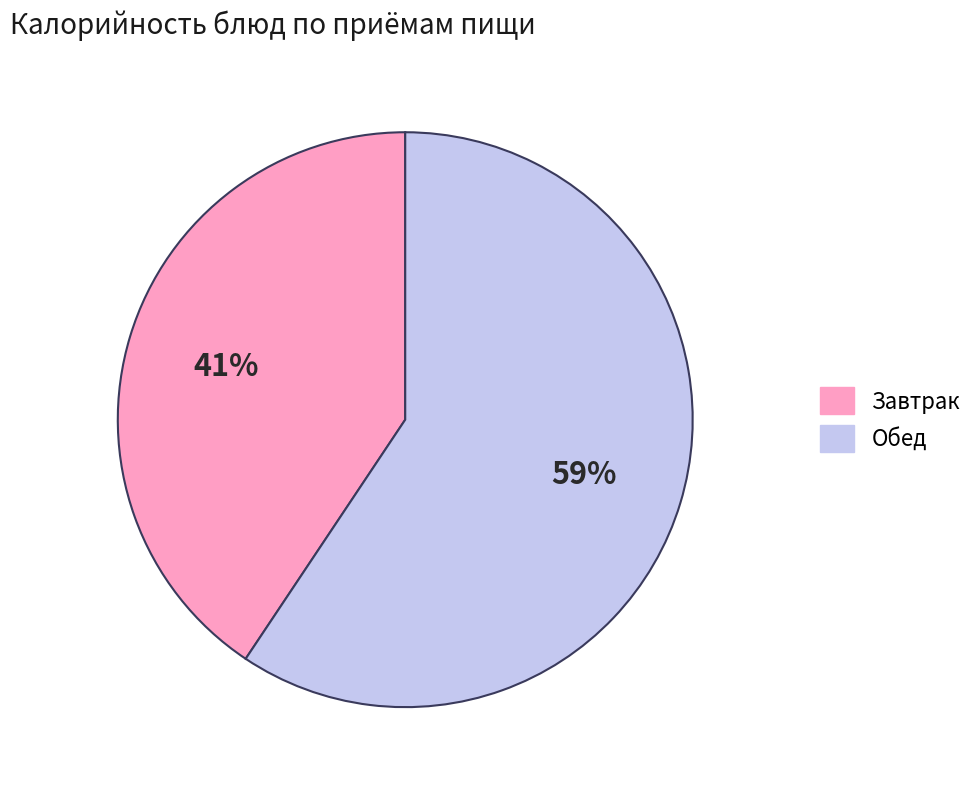

To the nearest percent, what is the average slice percentage?

50%